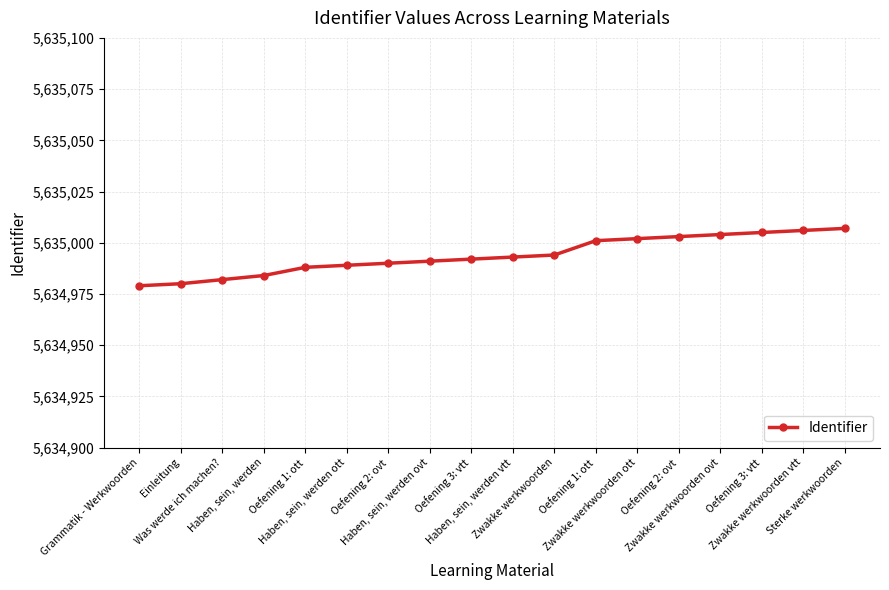

What is the value of the 12th point from the left?

5634988